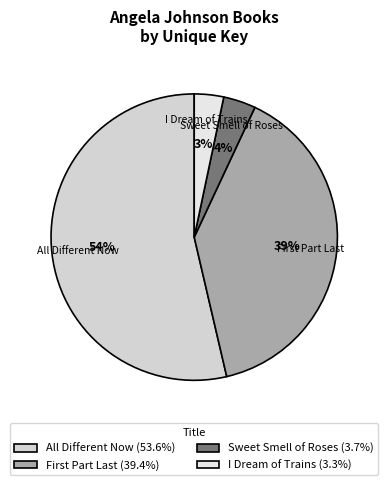

Does any single category account for the majority?

Yes